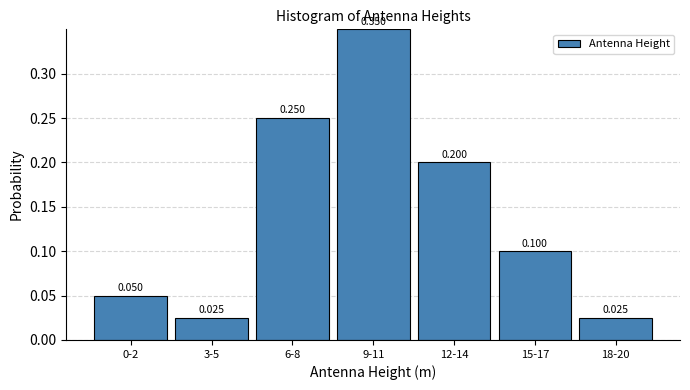

How many categories are shown in the chart?

7